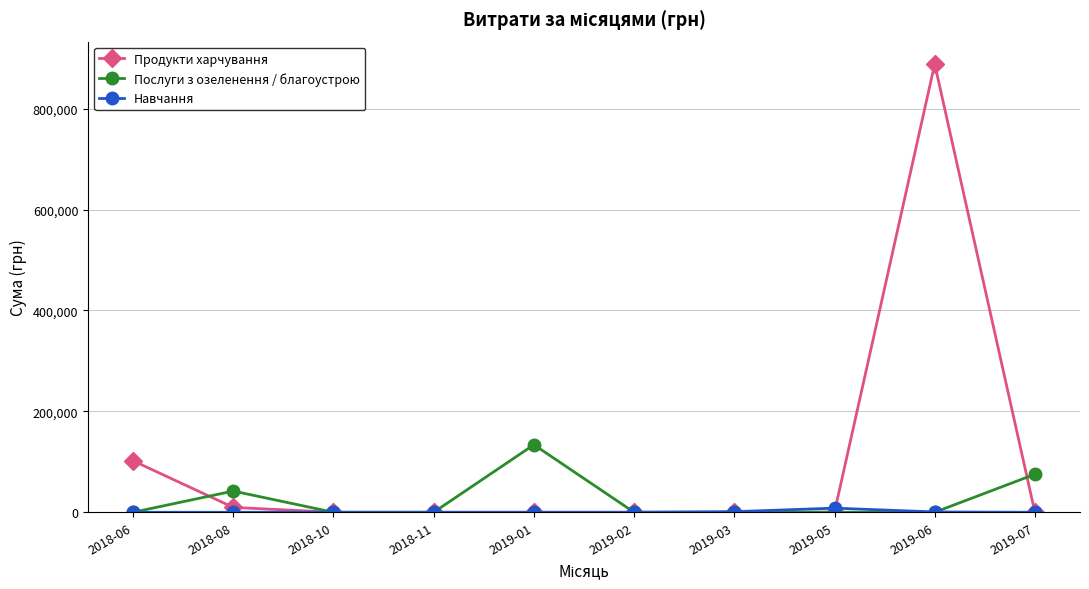

How many categories are shown in the chart?

10